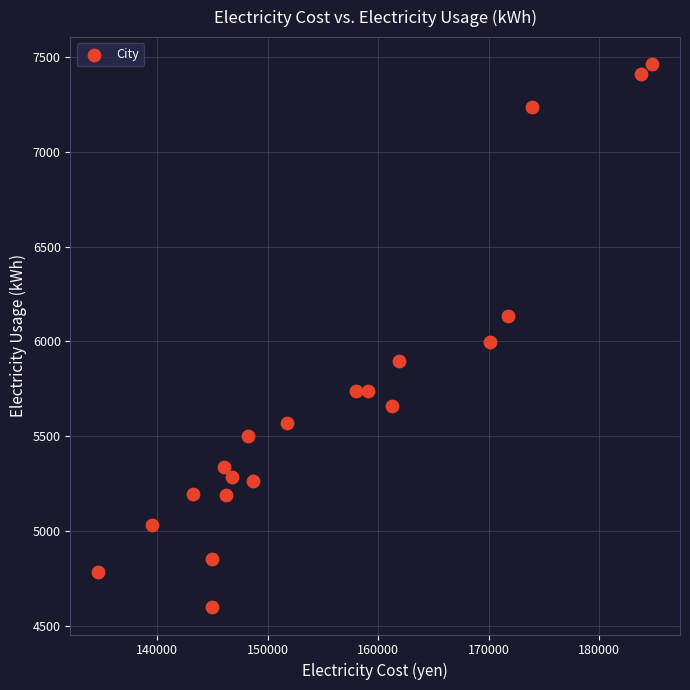

What is the range of X values (max minus min)?

50136.0